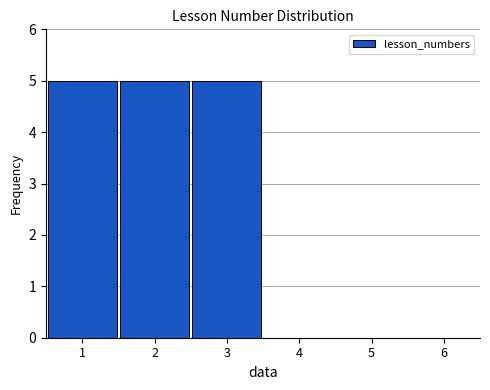

Reading left to right, list all the values displayed in this chart.

1=5	2=5	3=5	4=0	5=0	6=0